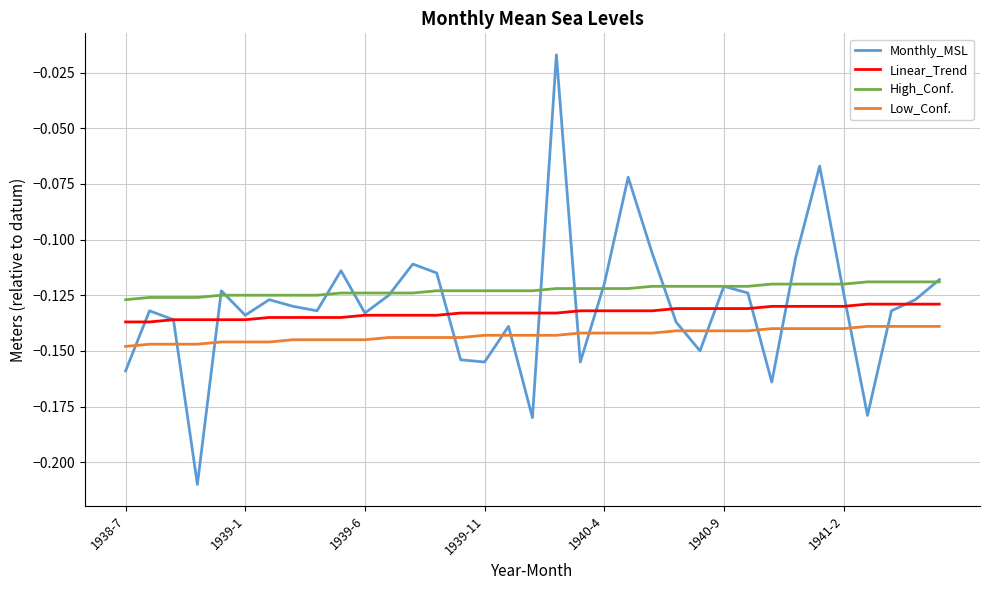

List the series in order of their overall mean, highest first.

High_Conf., Monthly_MSL, Linear_Trend, Low_Conf.